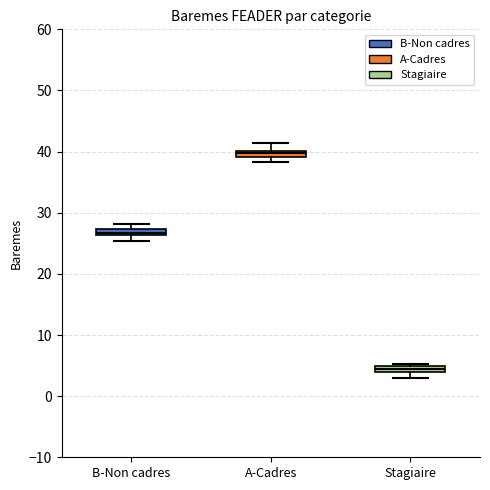

Which box has the highest median line?

A-Cadres